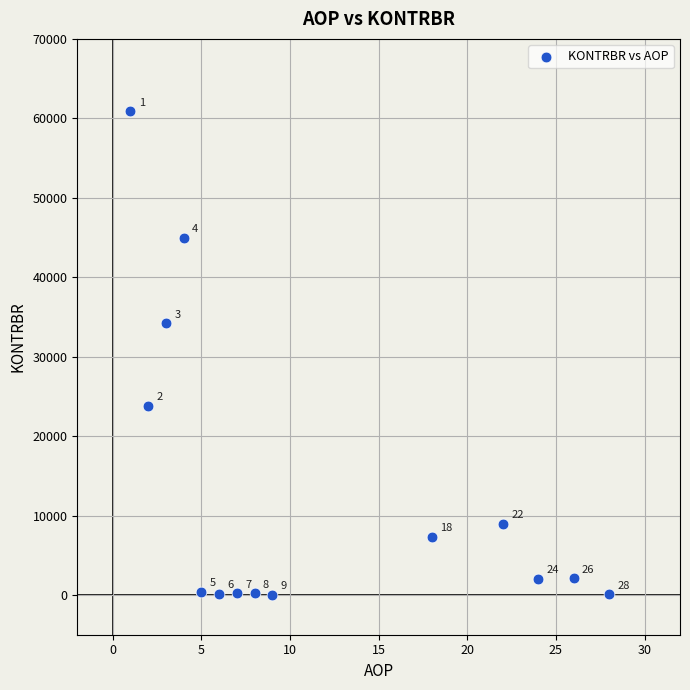

What is the range of Y values (max minus min)?

60829.1